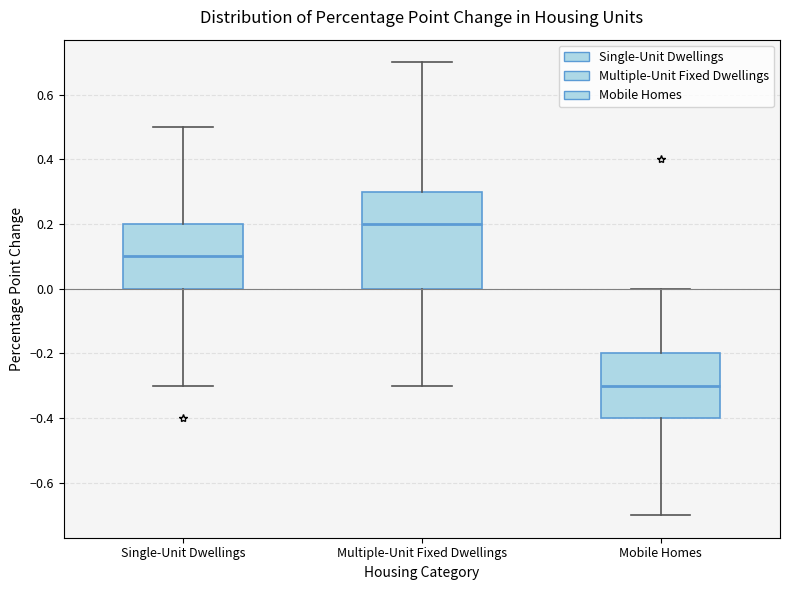

Comparing the boxes themselves (not the whiskers), which one is the tallest?

Multiple-Unit Fixed Dwellings